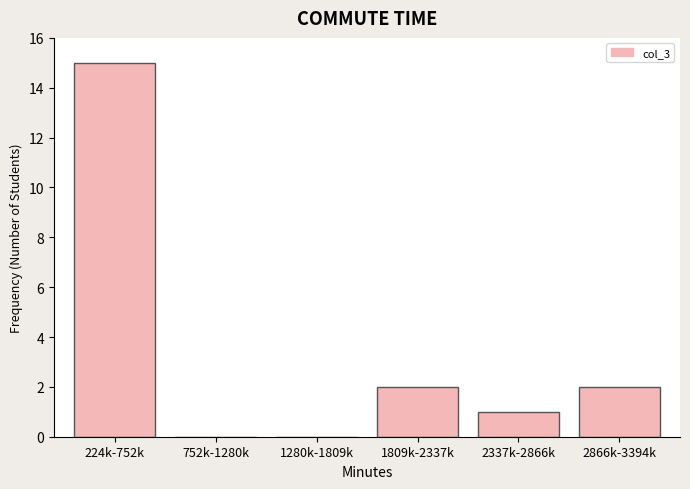

Reading right to left, extract all data points from this chart.

2866k-3394k=2	2337k-2866k=1	1809k-2337k=2	1280k-1809k=0	752k-1280k=0	224k-752k=15